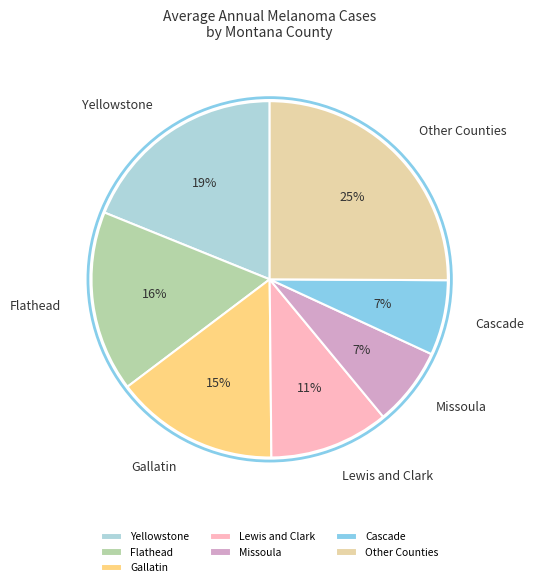

What is the largest slice in the pie chart?

Other Counties